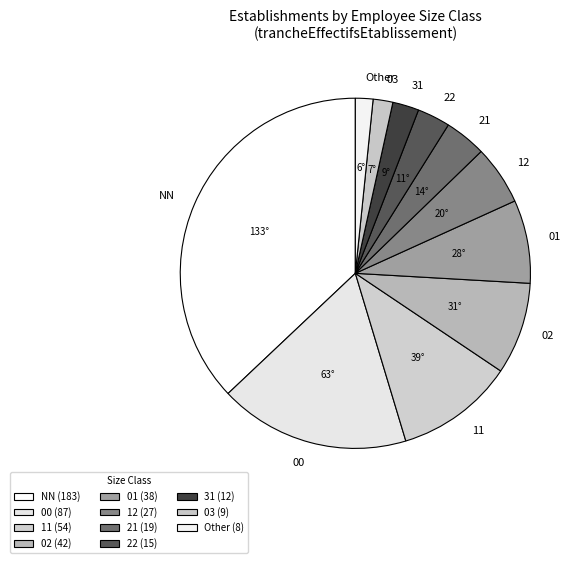

Combined, do 12 and 01 account for over 50%?

No